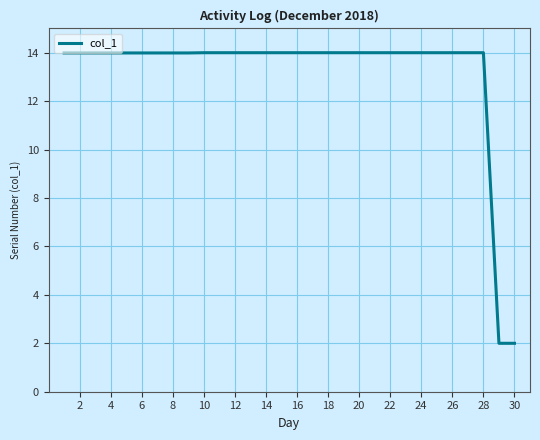

Reading left to right, what are all the values shown in this chart?

14.0	14.0	14.0	14.0	14.0	14.0	14.0	14.0	14.0	14.0	14.0	14.0	14.0	14.0	14.0	14.0	14.0	14.0	14.0	14.0	14.0	14.0	14.0	14.0	14.0	14.0	14.0	14.0	2.0	2.0